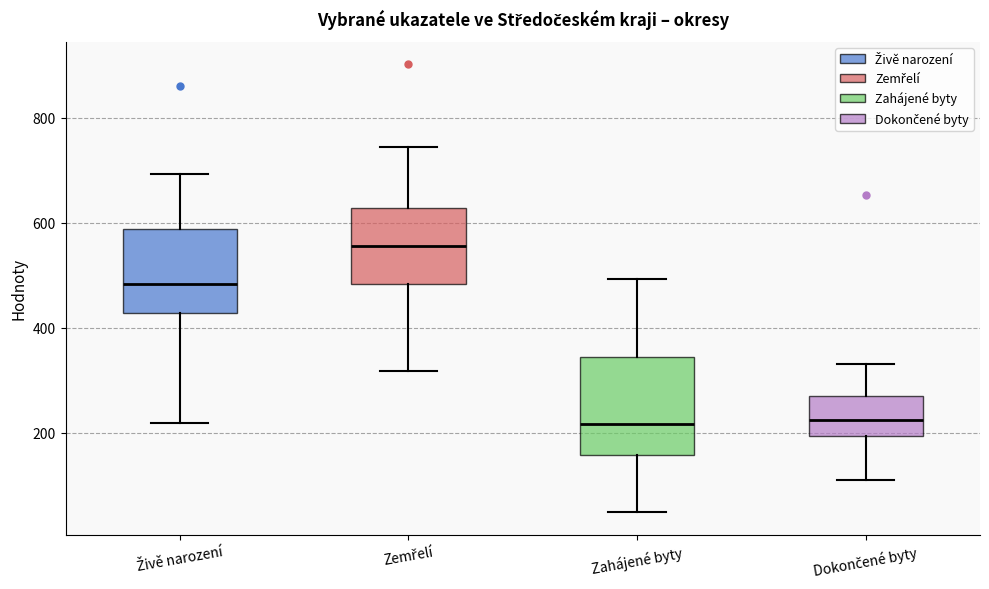

Reading left to right, transcribe this box plot: for each box, give where its median line is, the range the box spans, and where its two whiskers end, as read against the y-axis. The values are not printed on the chart, so give them approximately, as read against the axis.

Živě narození: median 480, box 420 to 580, whiskers 220 to 700
Zemřelí: median 560, box 480 to 620, whiskers 320 to 740
Zahájené byty: median 220, box 160 to 340, whiskers 40 to 500
Dokončené byty: median 220, box 200 to 280, whiskers 120 to 340